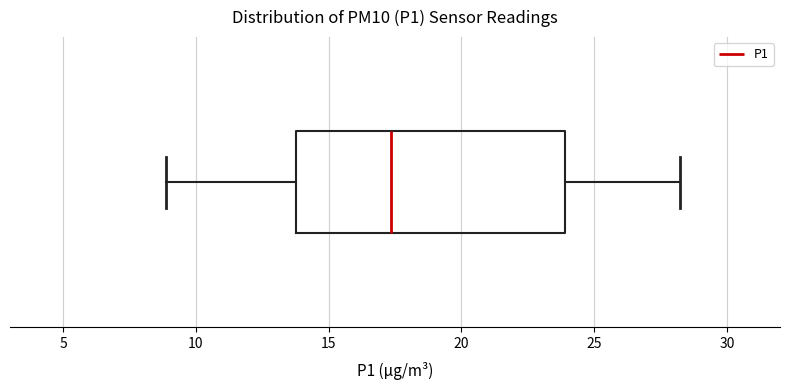

Where is the right edge of the box on the x-axis? The values are not printed on the chart, so give them approximately, as read against the axis.

24.0